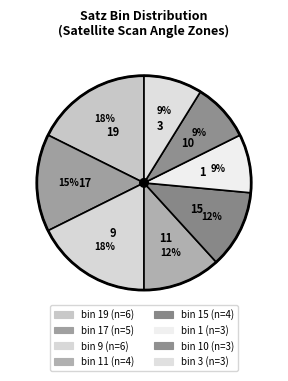

How many segments does this pie chart have?

8